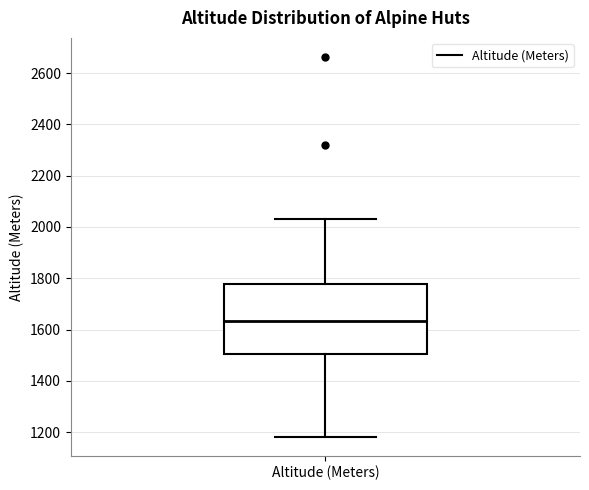

Where does the upper whisker of the box for Altitude (Meters) end on the y-axis? The values are not printed on the chart, so give them approximately, as read against the axis.

2040